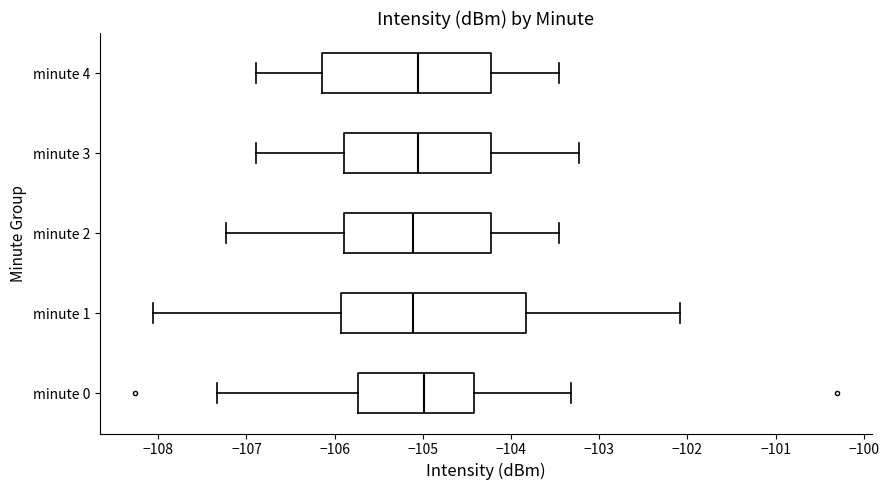

Reading bottom to top, read every box against the x-axis: the position of its median line, the range the box covers, and the ends of its whiskers. The values are not printed on the chart, so give them approximately, as read against the axis.

minute 0: median -105.0, box -105.7 to -104.4, whiskers -107.3 to -103.3
minute 1: median -105.1, box -105.9 to -103.8, whiskers -108.1 to -102.1
minute 2: median -105.1, box -105.9 to -104.2, whiskers -107.2 to -103.4
minute 3: median -105.1, box -105.9 to -104.2, whiskers -106.9 to -103.2
minute 4: median -105.1, box -106.1 to -104.2, whiskers -106.9 to -103.4